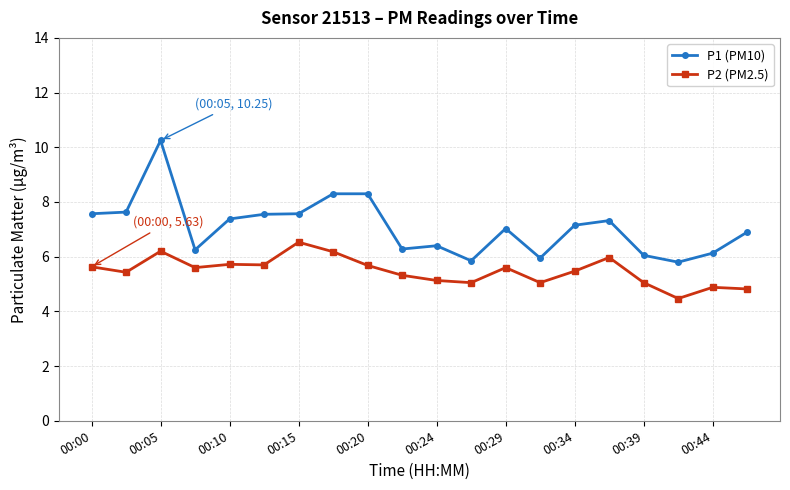

What is the value of the P2 (PM2.5) point at the 9th from the left?

5.7